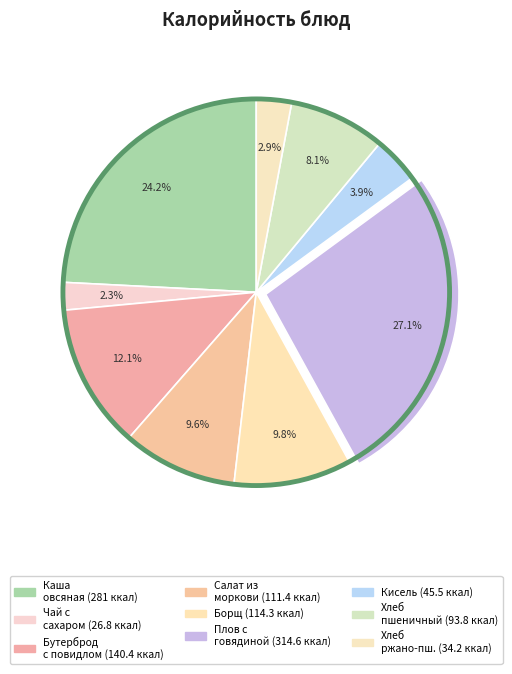

How many slices are in this pie chart?

9